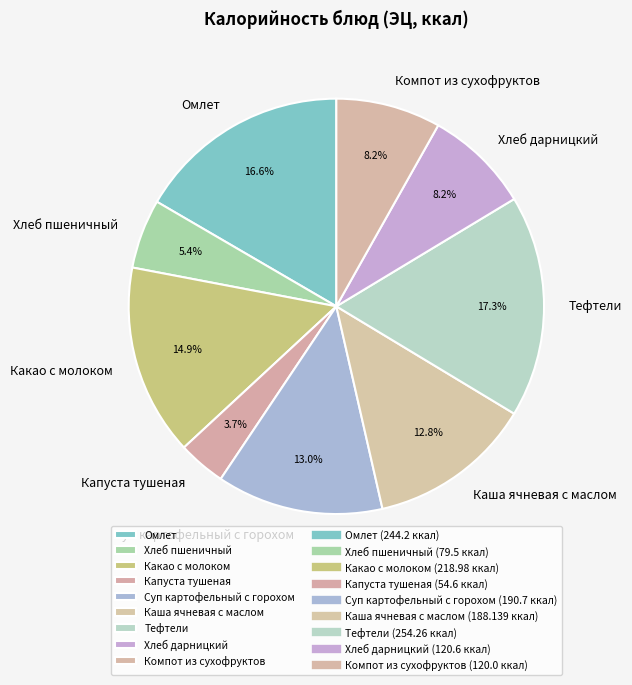

Which slice is the largest?

Тефтели